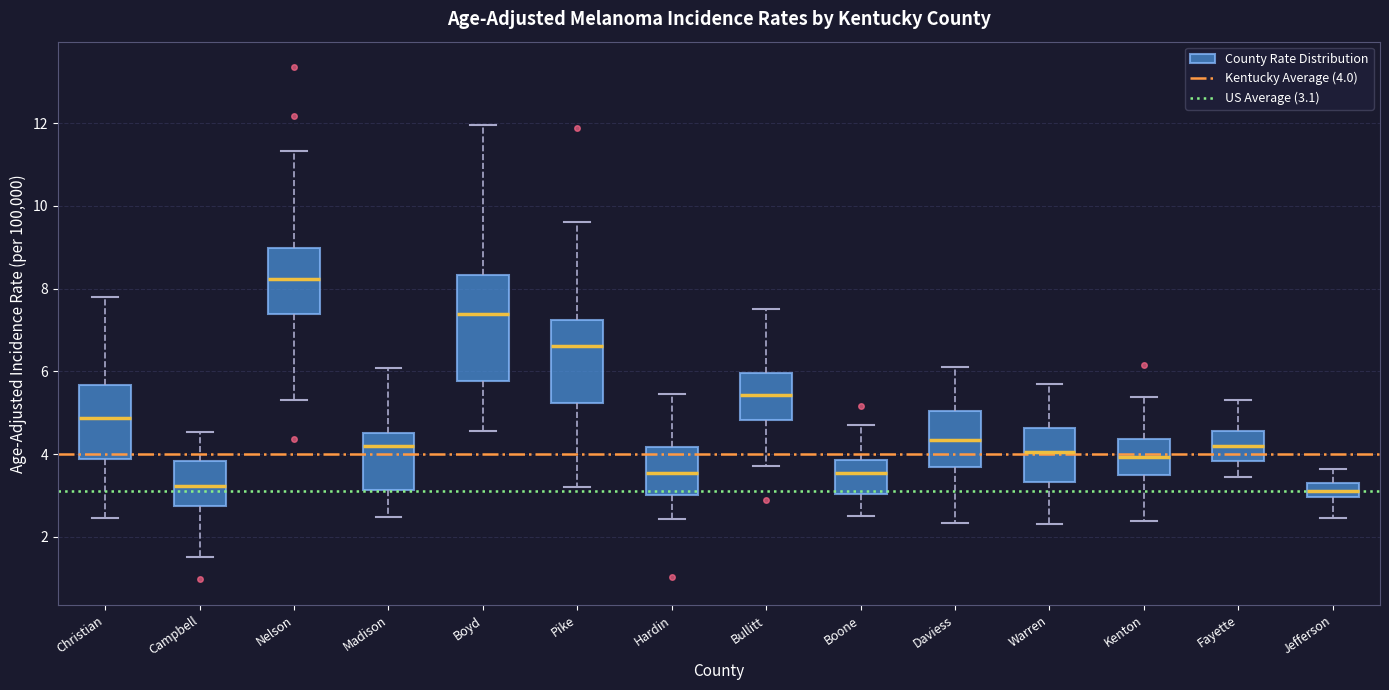

Where is the lower edge of the box for Daviess on the y-axis? The values are not printed on the chart, so give them approximately, as read against the axis.

3.6